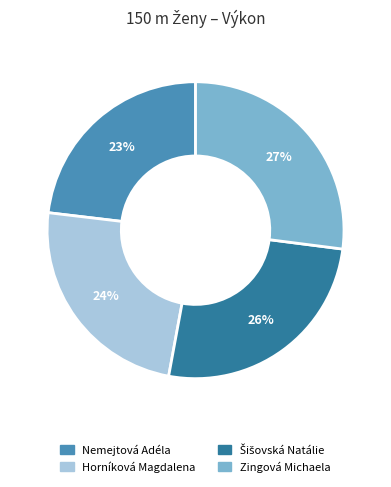

To the nearest percent, what percentage of the pie is Nemejtová Adéla?

23%